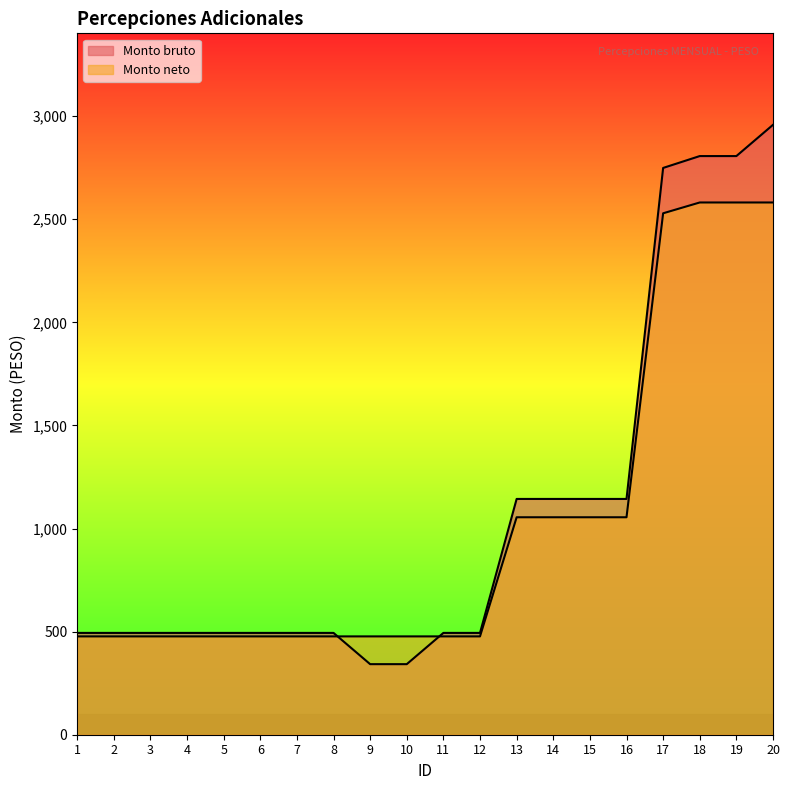

Reading left to right, what are all the values shown in this chart?

Monto bruto: 1=493.8	2=493.8	3=493.8	4=493.8	5=493.8	6=493.8	7=493.8	8=493.8	9=342.2	10=342.2	11=493.8	12=493.8	13=1143.4	14=1143.4	15=1143.4	16=1143.4	17=2748.7	18=2806.2	19=2806.2	20=2957.8
Monto neto: 1=476.9	2=476.9	3=476.9	4=476.9	5=476.9	6=476.9	7=476.9	8=476.9	9=476.9	10=476.9	11=476.9	12=476.9	13=1054.6	14=1054.6	15=1054.6	16=1054.6	17=2528.7	18=2581.2	19=2581.2	20=2581.2